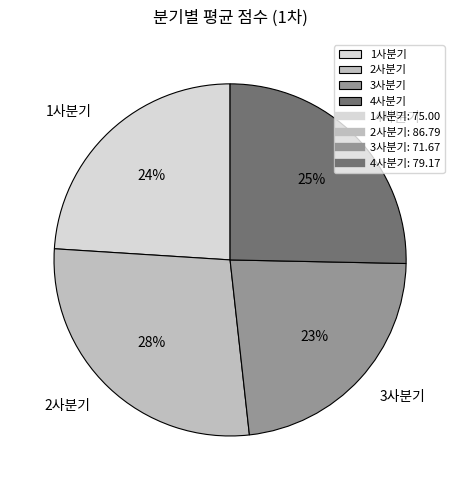

Between 1사분기 and 3사분기, which is larger?

1사분기